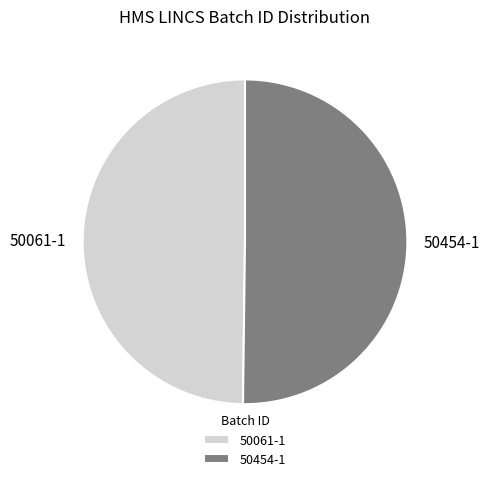

How many slices are in this pie chart?

2